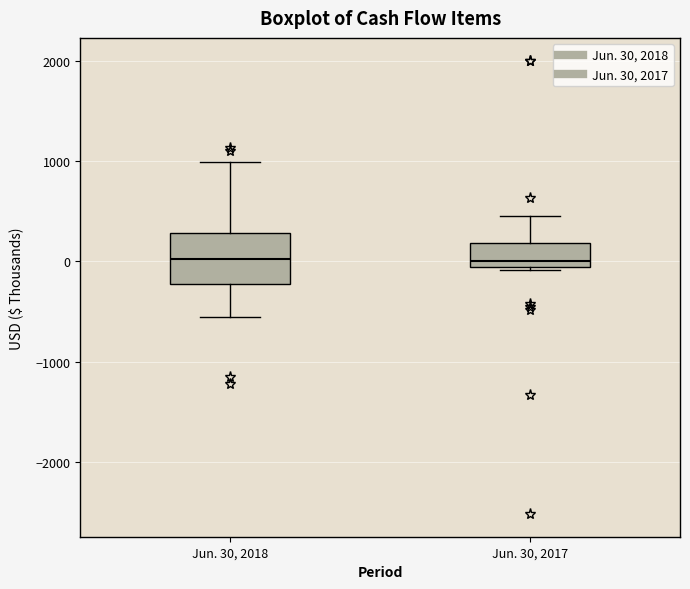

Comparing the boxes themselves (not the whiskers), which one is the tallest?

Jun. 30, 2018